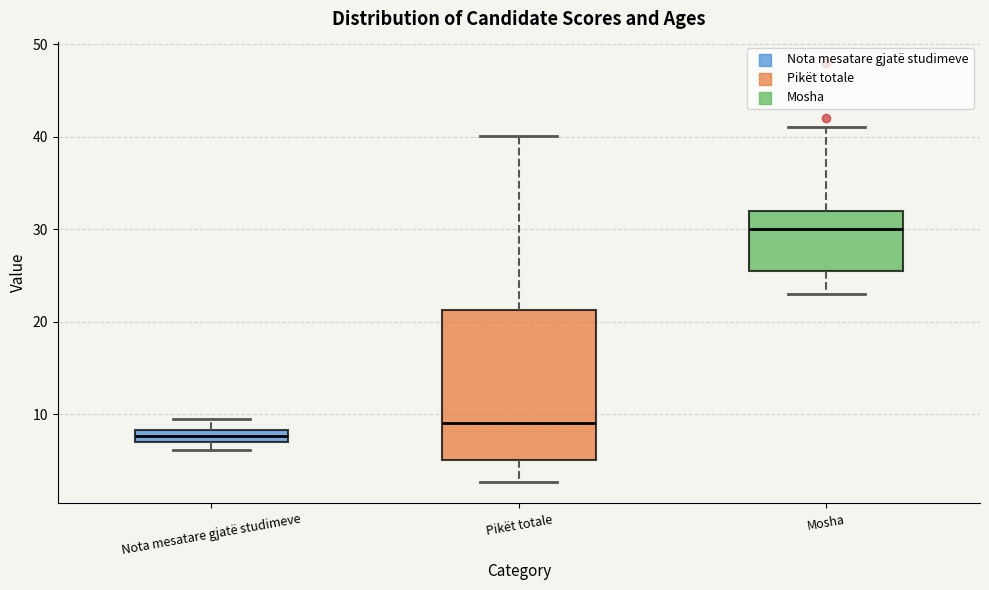

Comparing the boxes themselves (not the whiskers), which one is the tallest?

Pikët totale